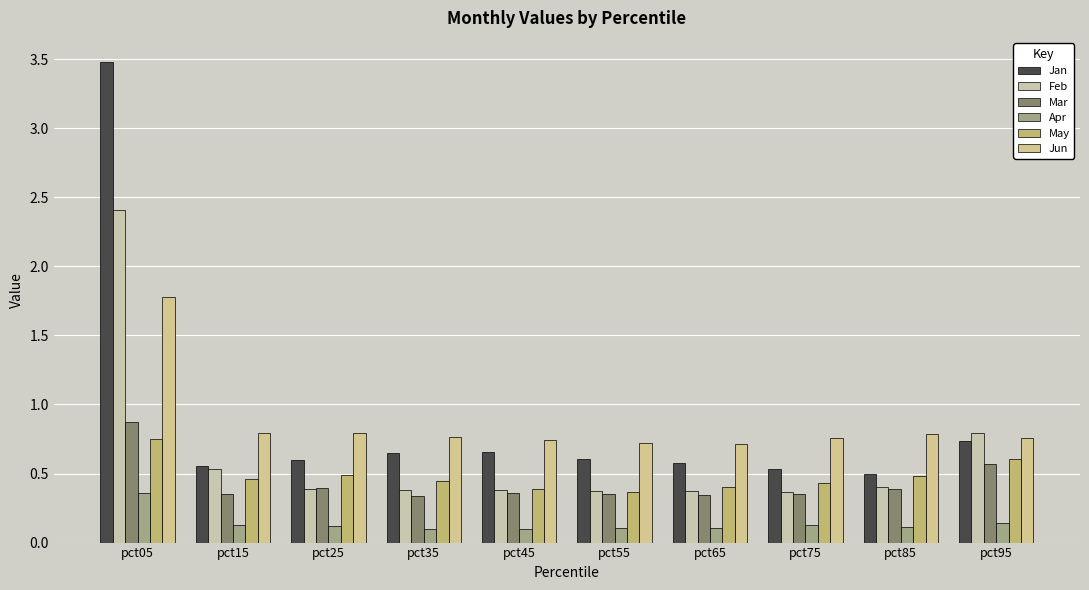

Reading left to right, transcribe all the data shown in this chart.

Jan: 3.5	0.6	0.6	0.6	0.7	0.6	0.6	0.5	0.5	0.7
Feb: 2.4	0.5	0.4	0.4	0.4	0.4	0.4	0.4	0.4	0.8
Mar: 0.9	0.3	0.4	0.3	0.4	0.4	0.3	0.4	0.4	0.6
Apr: 0.4	0.1	0.1	0.1	0.1	0.1	0.1	0.1	0.1	0.1
May: 0.8	0.5	0.5	0.4	0.4	0.4	0.4	0.4	0.5	0.6
Jun: 1.8	0.8	0.8	0.8	0.7	0.7	0.7	0.8	0.8	0.8